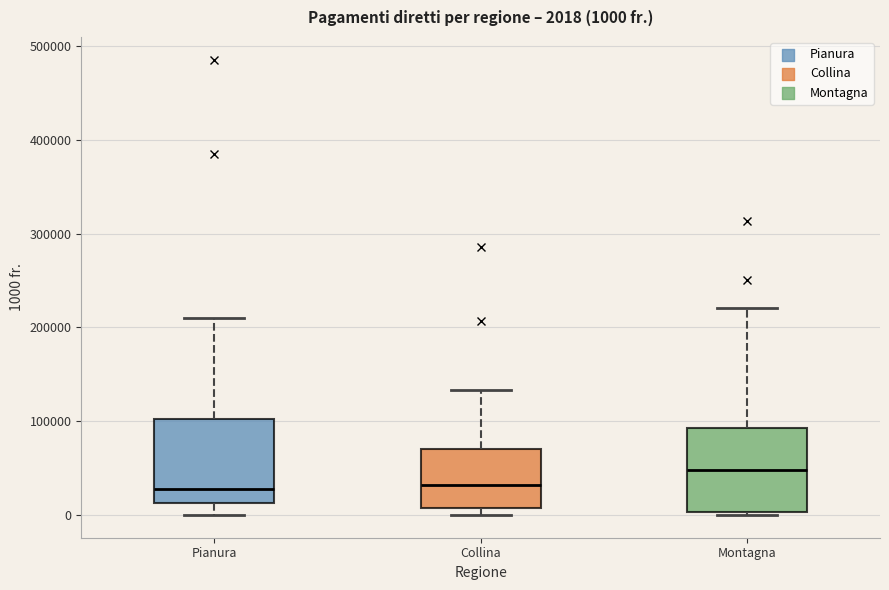

Which box has the highest median line?

Montagna